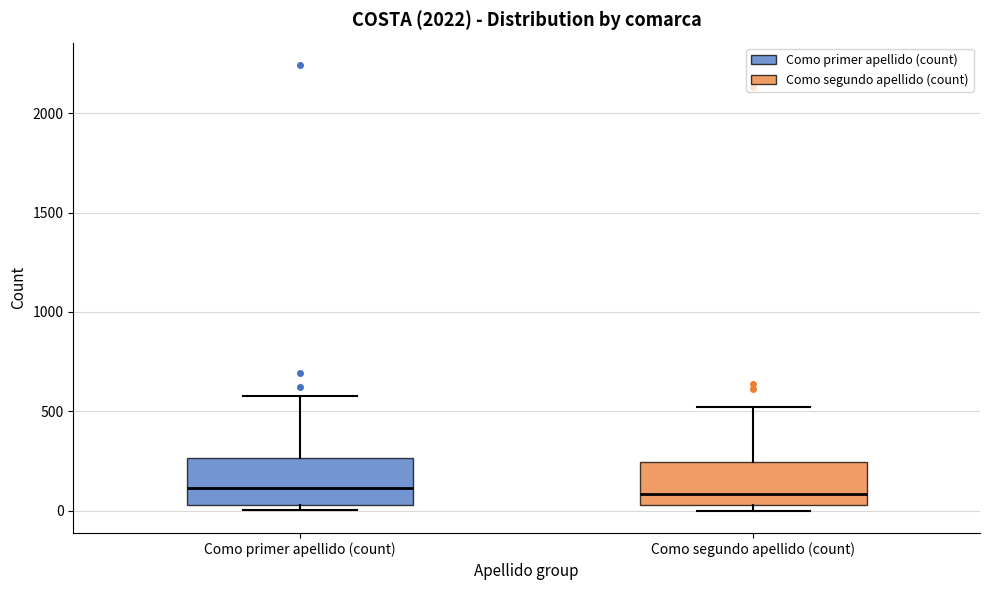

Reading left to right, read every box against the y-axis: the position of its median line, the range the box covers, and the ends of its whiskers. The values are not printed on the chart, so give them approximately, as read against the axis.

Como primer apellido (count): median 100, box 50 to 250, whiskers 0 to 600
Como segundo apellido (count): median 100, box 50 to 250, whiskers 0 to 500